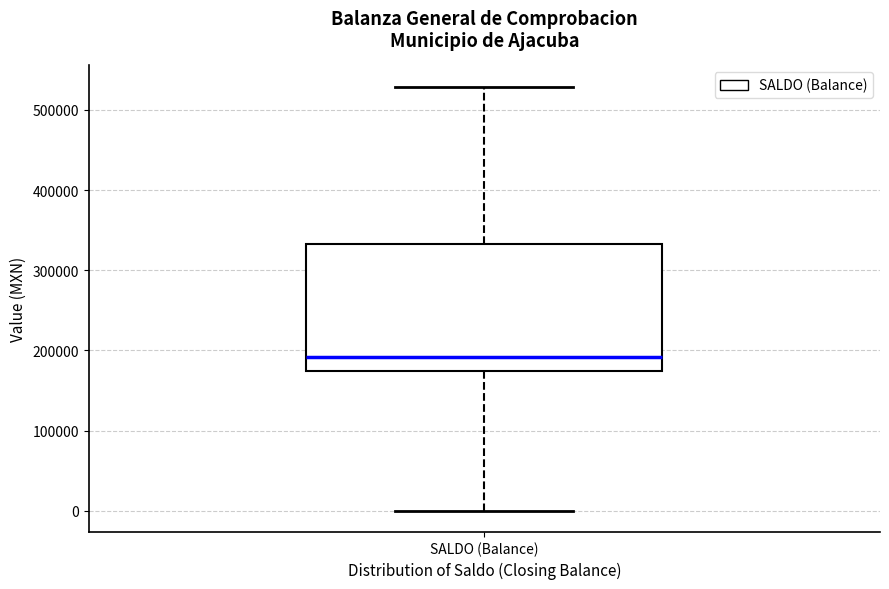

Read this box plot against the y-axis: the position of the median line, the range covered by the box, and the ends of both whiskers. The values are not printed on the chart, so give them approximately, as read against the axis.

median 190000, box 170000 to 330000, whiskers 0 to 530000